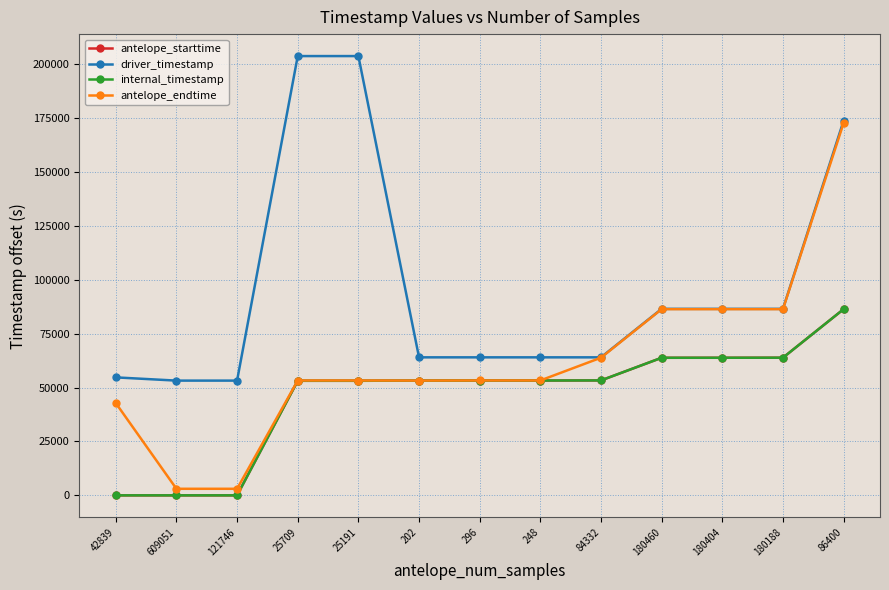

Does the chart have visible grid lines?

Yes